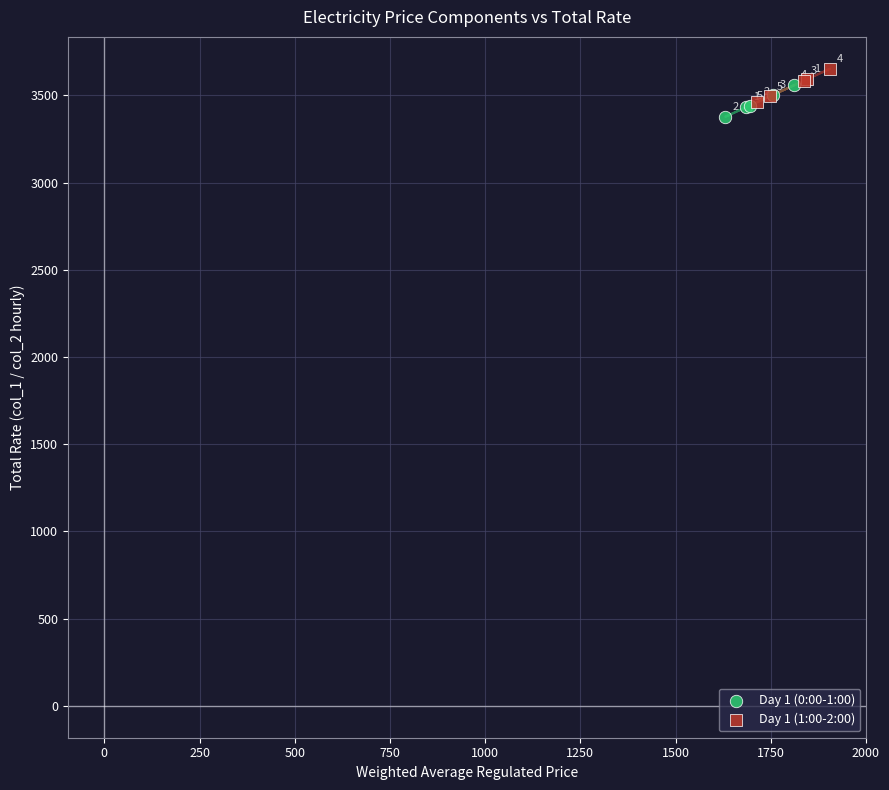

Which series has the largest Y range (max minus min)?

Day 1 (1:00-2:00)